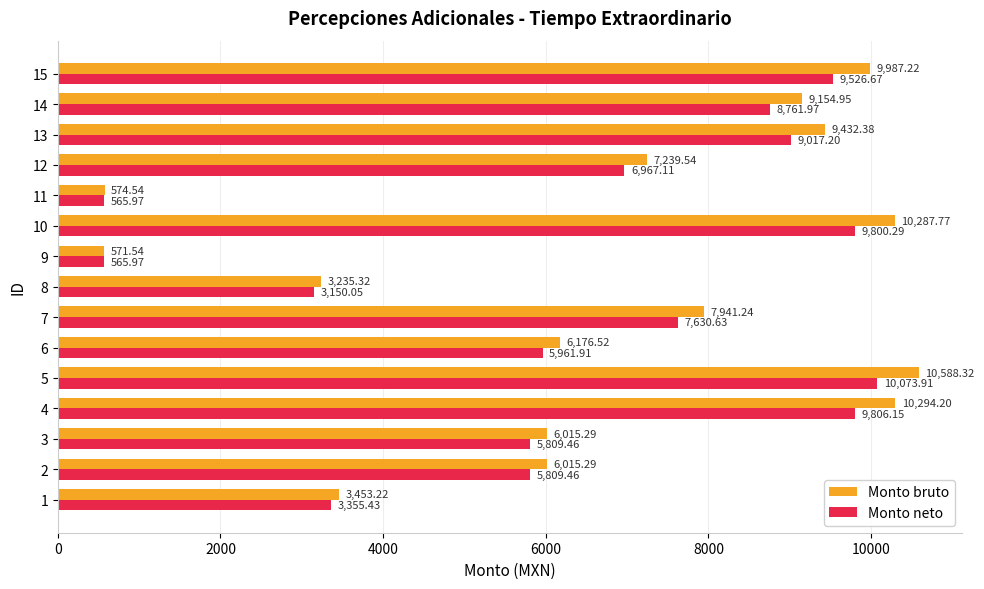

What is the difference between the maximum and second lowest values in the Monto neto series?

9507.9